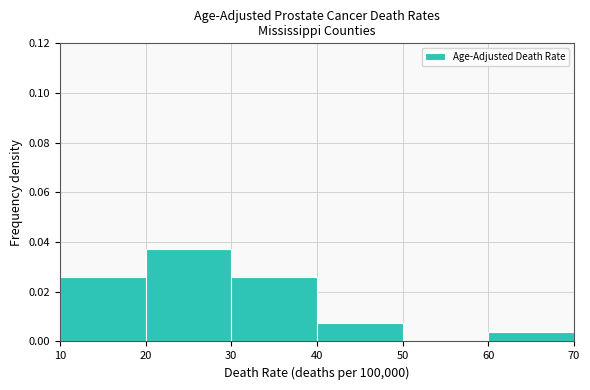

Reading left to right, list every bar in this chart as the range it spans on the x-axis followed by its height. The values are not printed on the chart, so give them approximately, as read against the axis.

10 to 20: 0.026
20 to 30: 0.038
30 to 40: 0.026
40 to 50: 0.008
50 to 60: 0
60 to 70: 0.004